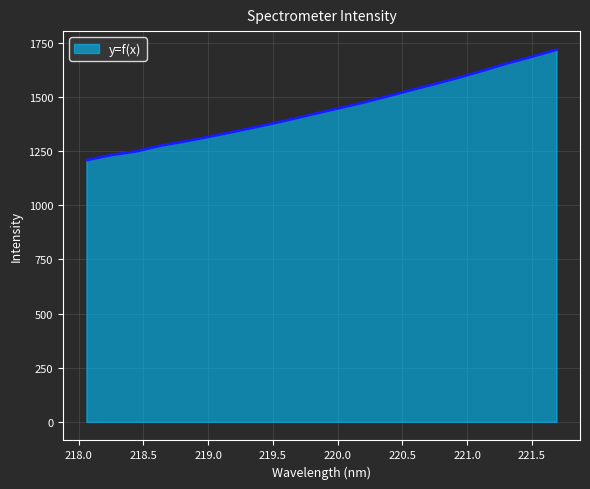

True or false: the data has more than 1 interior local peaks.

False